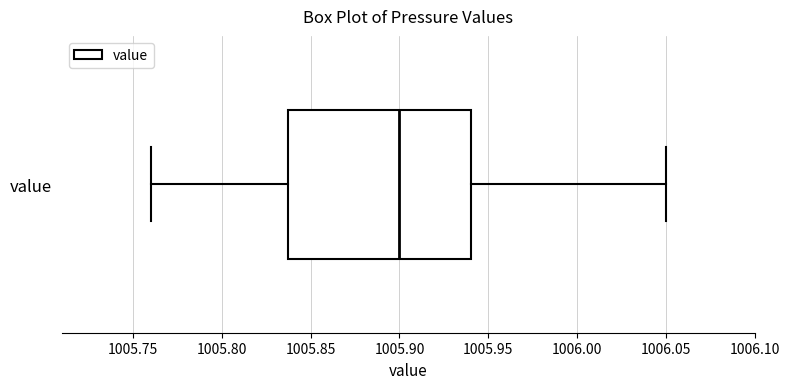

Read this box plot against the x-axis: the position of the median line, the range covered by the box, and the ends of both whiskers. The values are not printed on the chart, so give them approximately, as read against the axis.

median 1005.90, box 1005.84 to 1005.94, whiskers 1005.76 to 1006.05